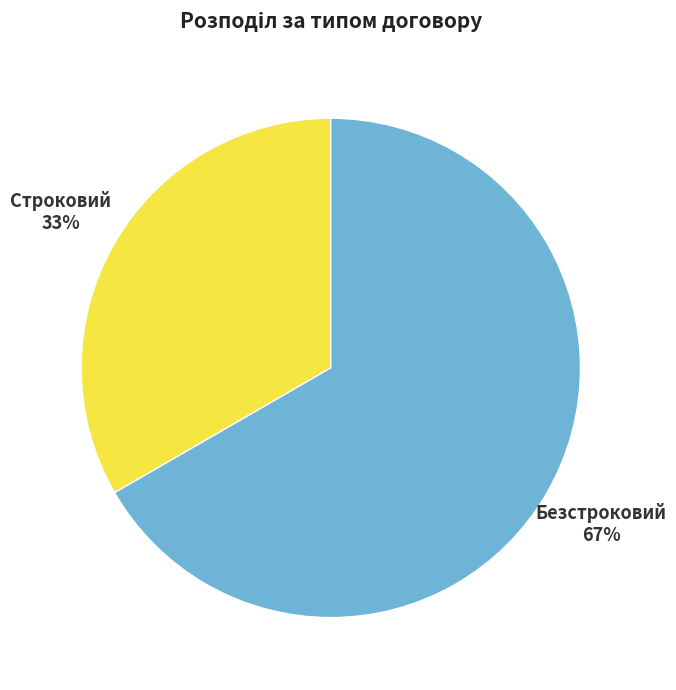

Rank the categories by value from highest to lowest.

Безстроковий, Строковий